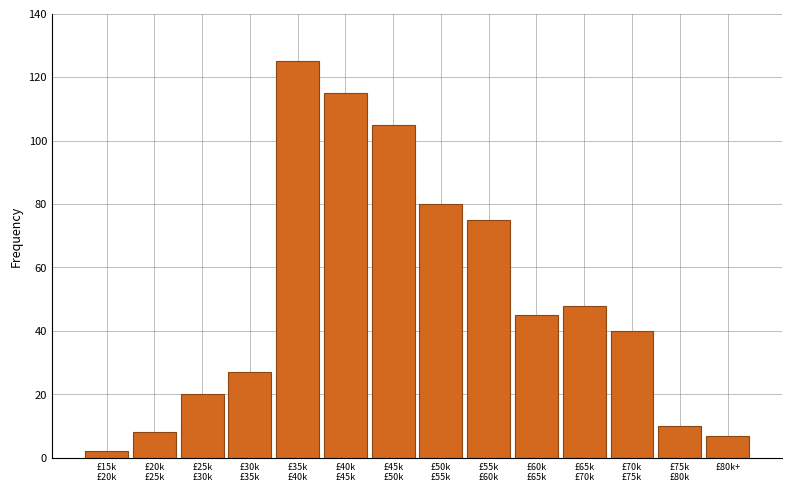

Reading left to right, extract all data points from this chart.

2	8	20	27	125	115	105	80	75	45	48	40	10	7